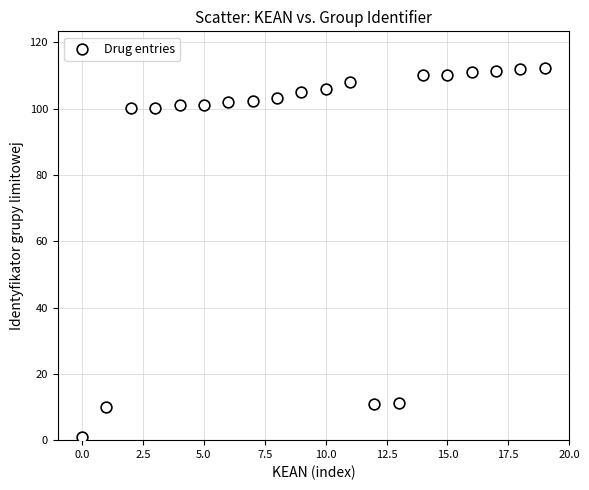

What is the range of Y values (max minus min)?

111.1